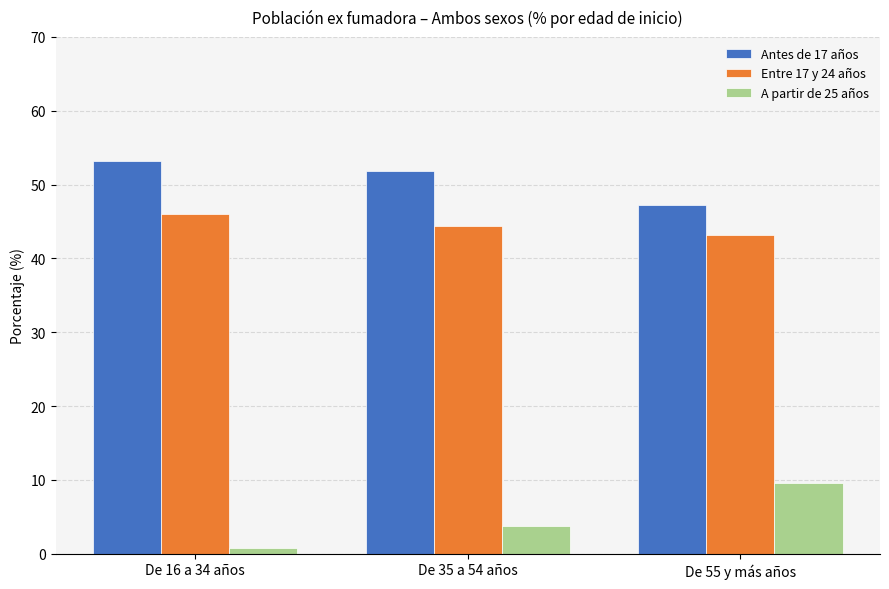

Reading left to right, extract all data points from this chart.

Antes de 17 años: 53.2	51.8	47.3
Entre 17 y 24 años: 46.0	44.4	43.2
A partir de 25 años: 0.8	3.8	9.6